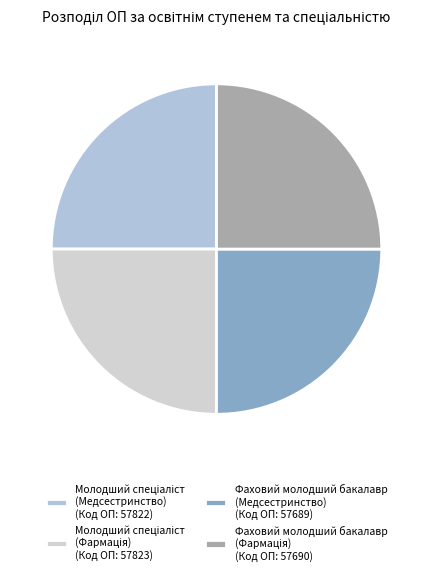

Count the number of slices in the pie.

4